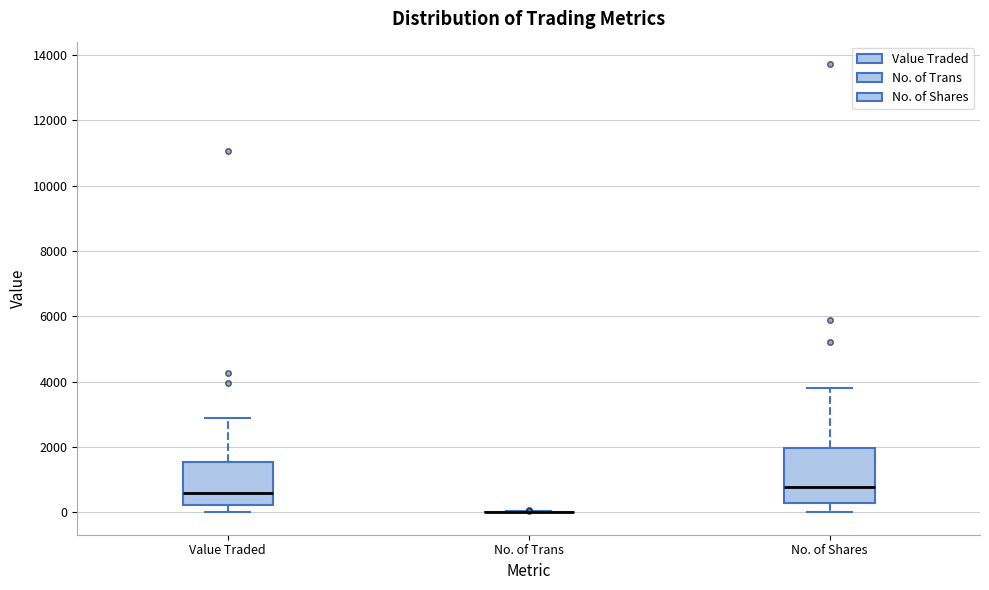

Reading left to right, transcribe this box plot: for each box, give where its median line is, the range the box spans, and where its two whiskers end, as read against the y-axis. The values are not printed on the chart, so give them approximately, as read against the axis.

Value Traded: median 600, box 200 to 1600, whiskers 0 to 3000
No. of Trans: box collapsed to a line at 0, whiskers 0 to 0
No. of Shares: median 800, box 200 to 2000, whiskers 0 to 3800